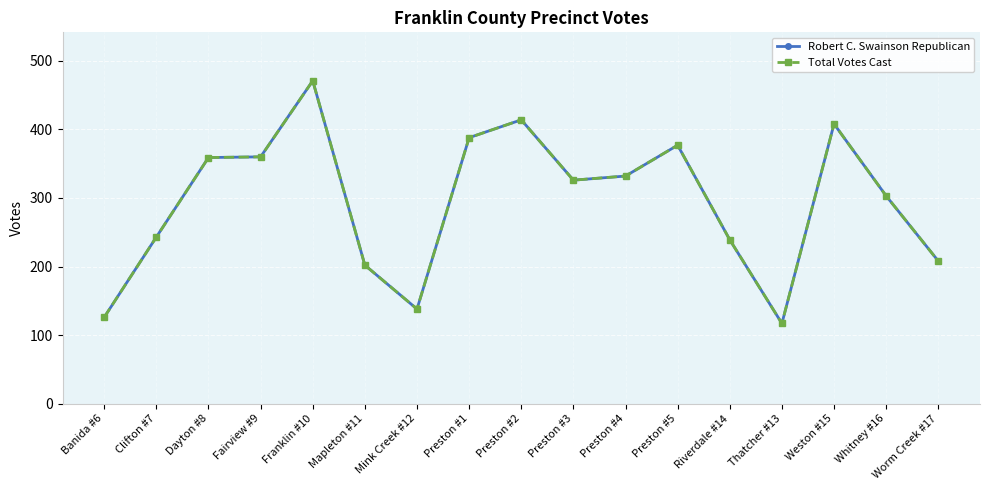

The Robert C. Swainson Republican series shows 360 at Fairview #9. True or false?

True